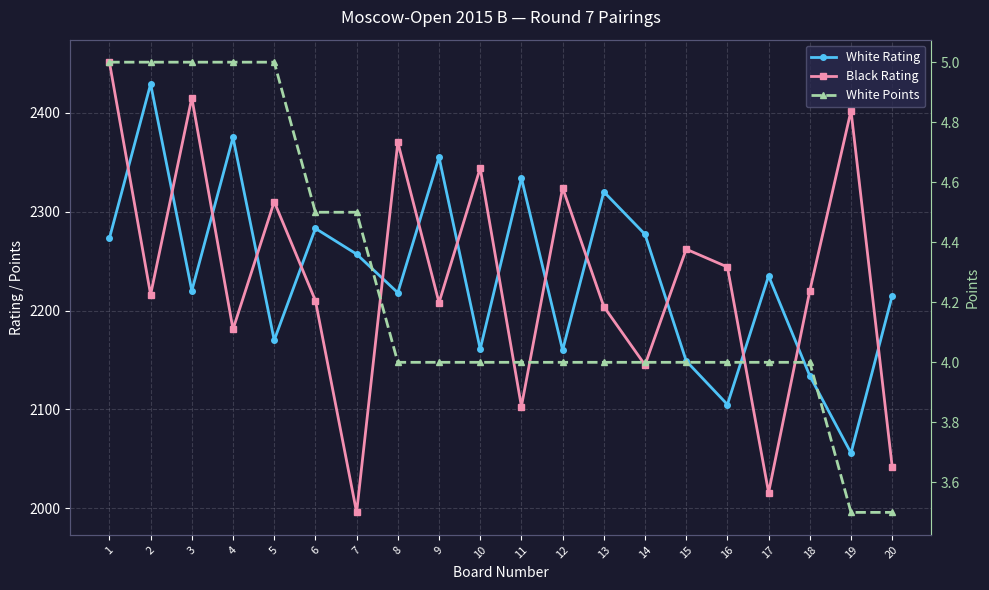

What is the approximate value of White Points at 4?

5.0